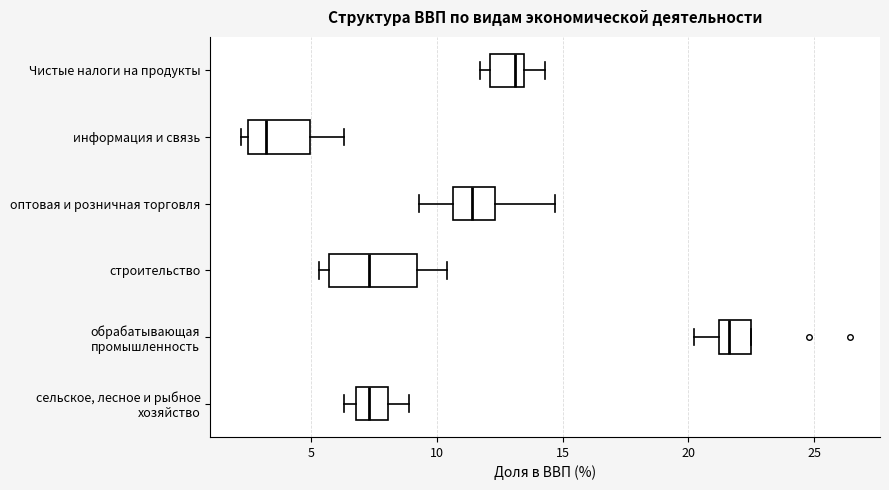

Which box's median line is the furthest to the right?

обрабатывающая промышленность